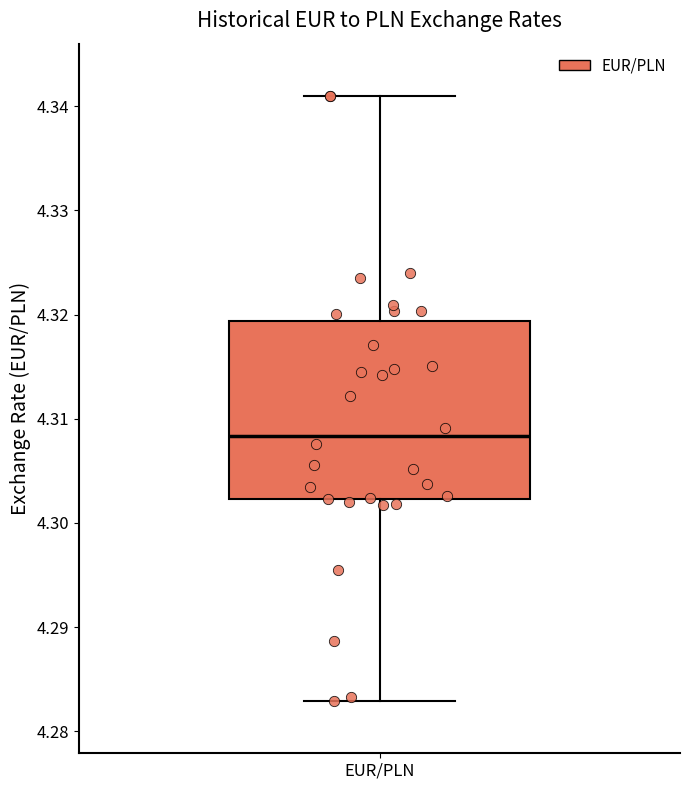

Read this box plot against the y-axis: the position of the median line, the range covered by the box, and the ends of both whiskers. The values are not printed on the chart, so give them approximately, as read against the axis.

median 4.308, box 4.302 to 4.319, whiskers 4.283 to 4.341